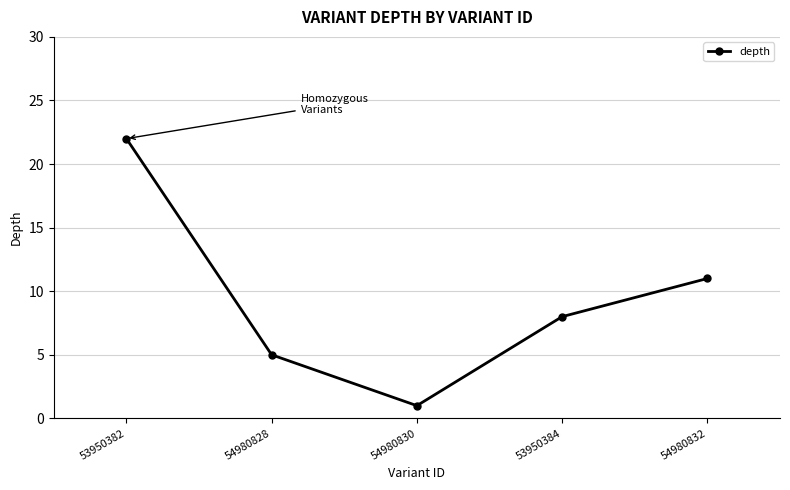

Which has a higher value, 53950384 or 54980832?

54980832